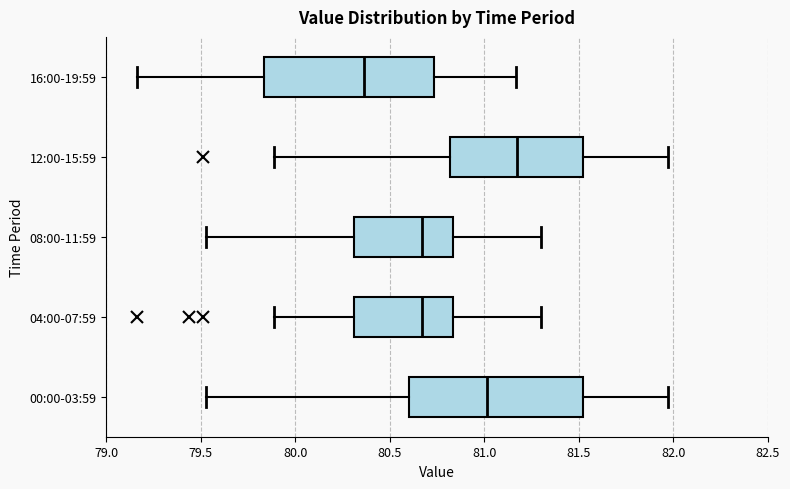

Reading bottom to top, transcribe this box plot: for each box, give where its median line is, the range the box spans, and where its two whiskers end, as read against the x-axis. The values are not printed on the chart, so give them approximately, as read against the axis.

00:00-03:59: median 81.00, box 80.60 to 81.50, whiskers 79.55 to 81.95
04:00-07:59: median 80.65, box 80.30 to 80.85, whiskers 79.90 to 81.30
08:00-11:59: median 80.65, box 80.30 to 80.85, whiskers 79.55 to 81.30
12:00-15:59: median 81.20, box 80.80 to 81.50, whiskers 79.90 to 81.95
16:00-19:59: median 80.35, box 79.85 to 80.75, whiskers 79.15 to 81.15